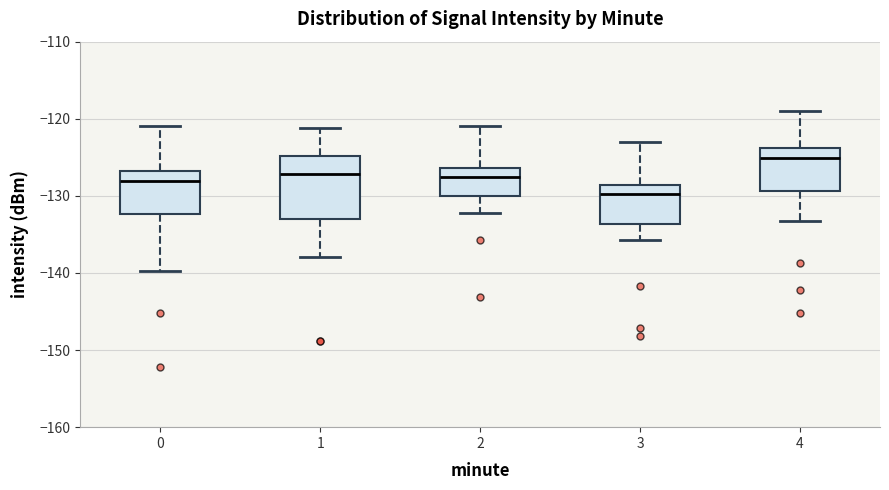

Reading left to right, transcribe this box plot: for each box, give where its median line is, the range the box spans, and where its two whiskers end, as read against the y-axis. The values are not printed on the chart, so give them approximately, as read against the axis.

0: median -128, box -132 to -127, whiskers -140 to -121
1: median -127, box -133 to -125, whiskers -138 to -121
2: median -128, box -130 to -126, whiskers -132 to -121
3: median -130, box -134 to -129, whiskers -136 to -123
4: median -125, box -129 to -124, whiskers -133 to -119